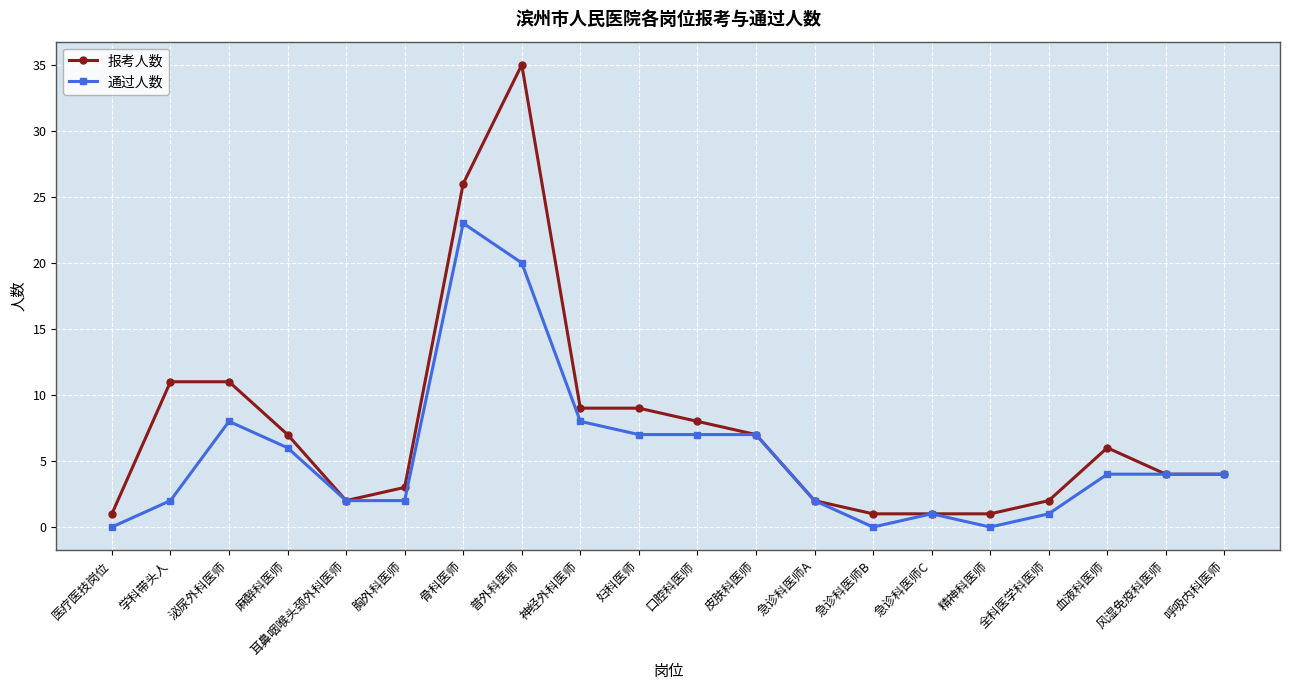

List the series in order of their peak value, lowest first.

通过人数, 报考人数